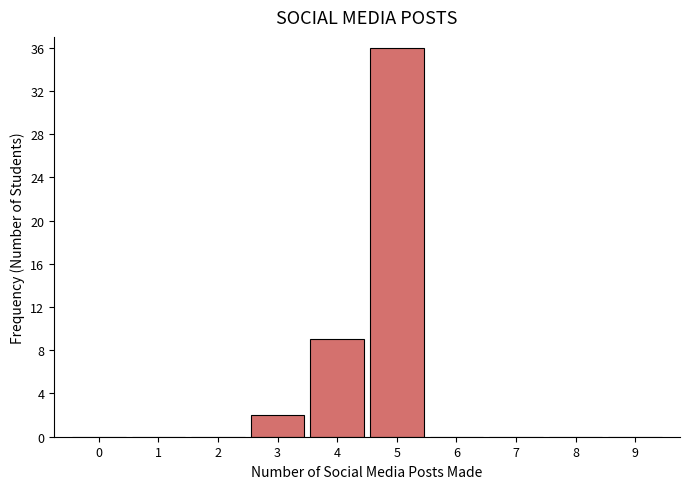

Reading left to right, list every bar in this chart as the range it spans on the x-axis followed by its height. The values are not printed on the chart, so give them approximately, as read against the axis.

-0.5 to 0.5: 0
0.5 to 1.5: 0
1.5 to 2.5: 0
2.5 to 3.5: 2
3.5 to 4.5: 9
4.5 to 5.5: 36
5.5 to 6.5: 0
6.5 to 7.5: 0
7.5 to 8.5: 0
8.5 to 9.5: 0